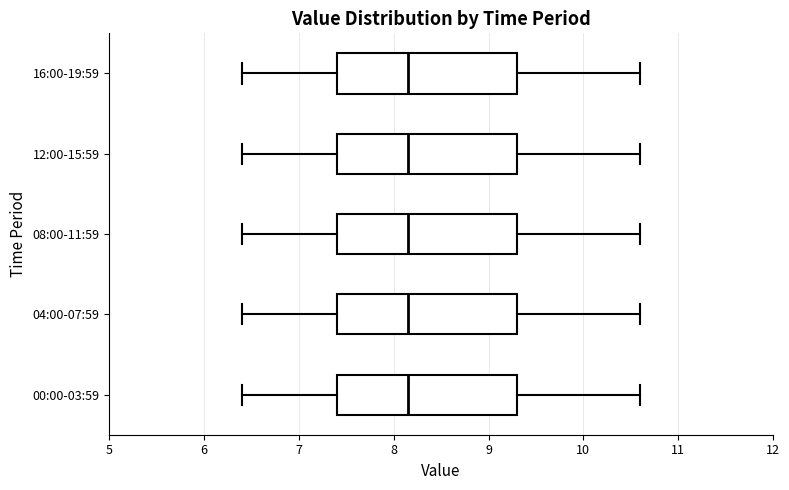

Where does the left whisker of the box for 12:00-15:59 end on the x-axis? The values are not printed on the chart, so give them approximately, as read against the axis.

6.4